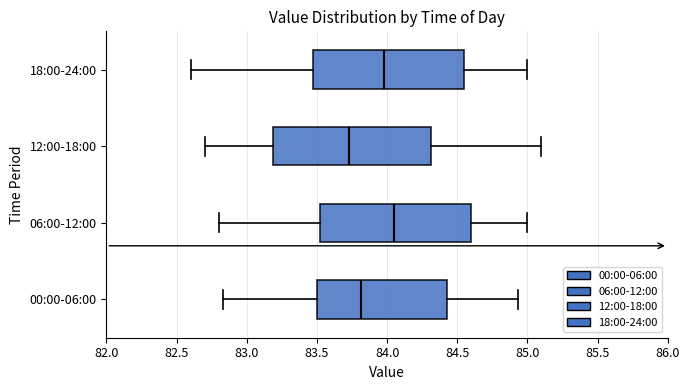

Reading bottom to top, read every box against the x-axis: the position of its median line, the range the box covers, and the ends of its whiskers. The values are not printed on the chart, so give them approximately, as read against the axis.

00:00-06:00: median 83.80, box 83.50 to 84.45, whiskers 82.85 to 84.95
06:00-12:00: median 84.05, box 83.55 to 84.60, whiskers 82.80 to 85.00
12:00-18:00: median 83.75, box 83.20 to 84.30, whiskers 82.70 to 85.10
18:00-24:00: median 84.00, box 83.50 to 84.55, whiskers 82.60 to 85.00